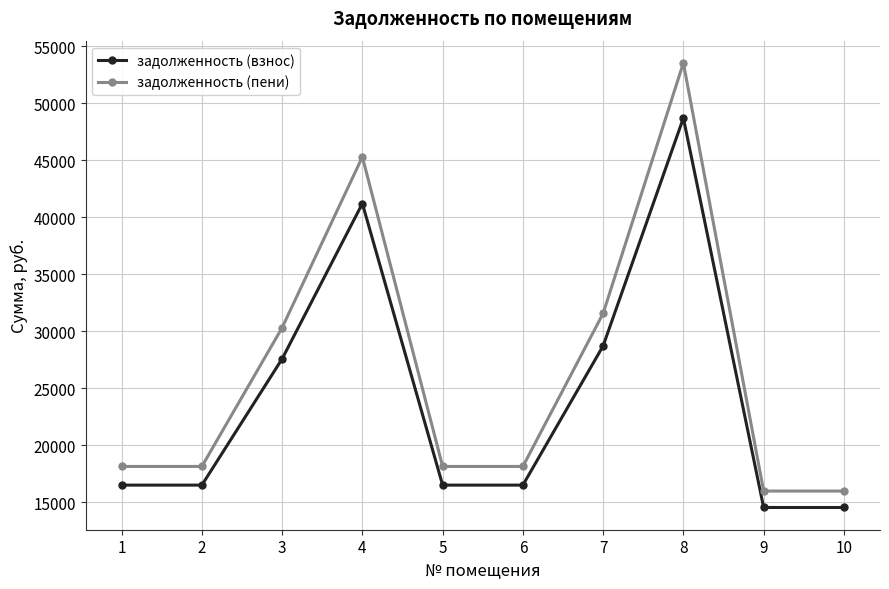

What are all the series names shown in the legend?

задолженность (взнос), задолженность (пени)